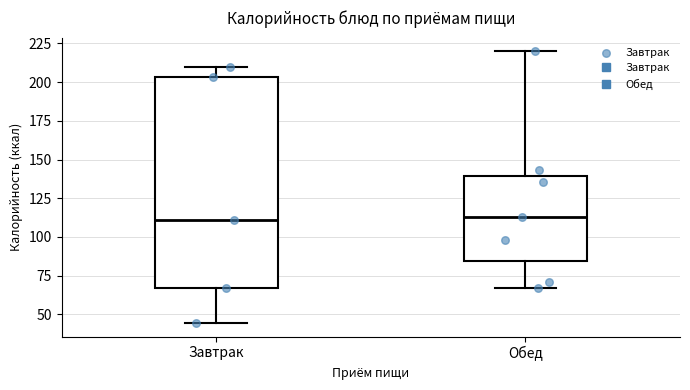

Reading left to right, read every box against the y-axis: the position of its median line, the range the box covers, and the ends of its whiskers. The values are not printed on the chart, so give them approximately, as read against the axis.

Завтрак: median 110, box 65 to 205, whiskers 45 to 210
Обед: median 115, box 85 to 140, whiskers 65 to 220